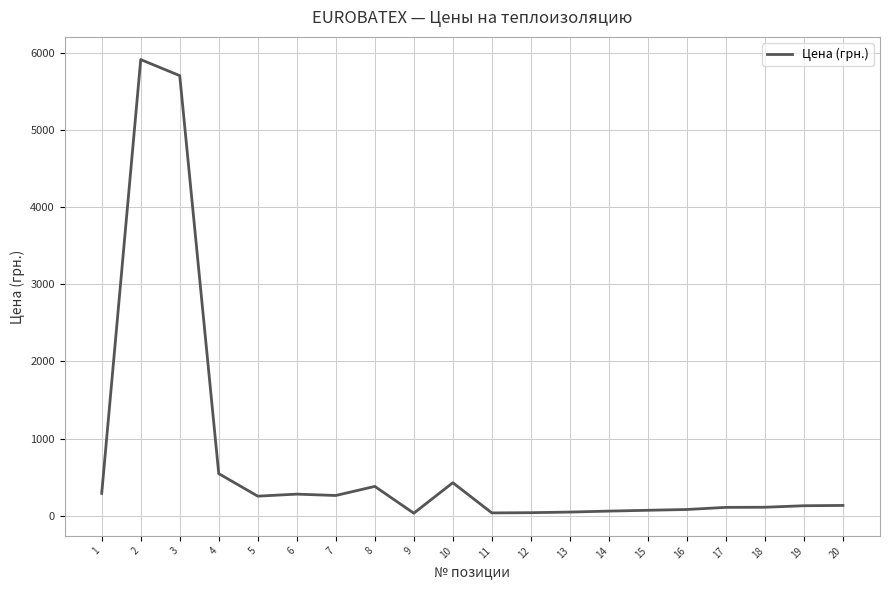

What is the change in value from 10 to 14?

-367.5